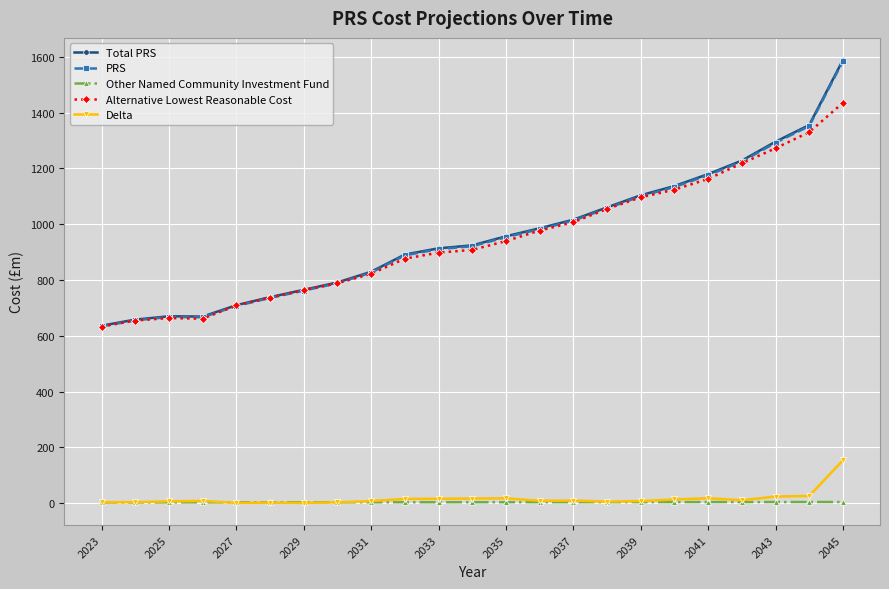

At how many categories does at least one series exceed 406?

23